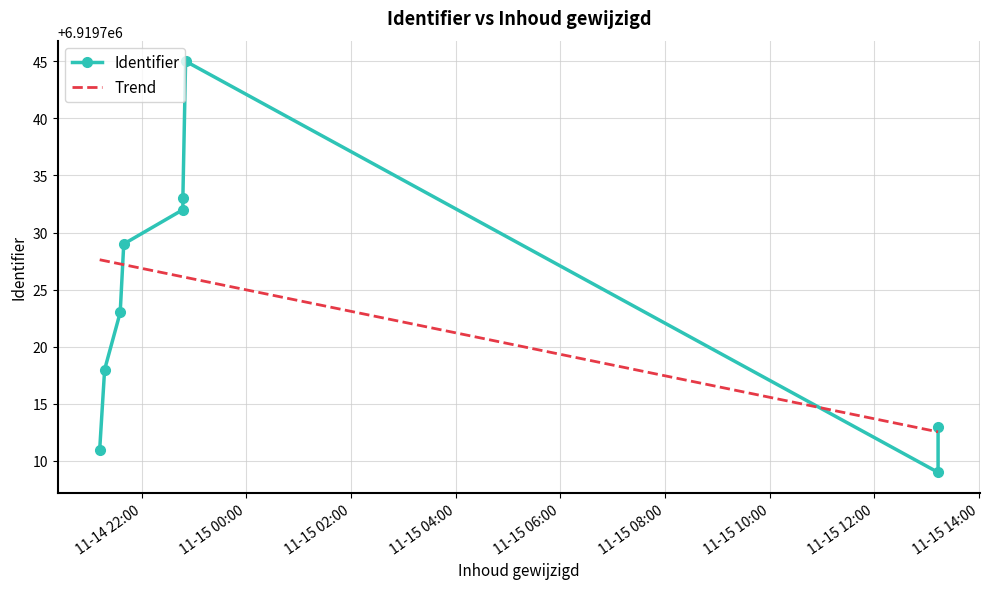

Rank the categories by value from lowest to highest.

2021-11-15 13:12:55, 2021-11-14 21:11:48, 2021-11-15 13:12:55, 2021-11-14 21:17:27, 2021-11-14 21:35:18, 2021-11-14 21:39:23, 2021-11-14 22:47:09, 2021-11-14 22:47:09, 2021-11-14 22:50:16